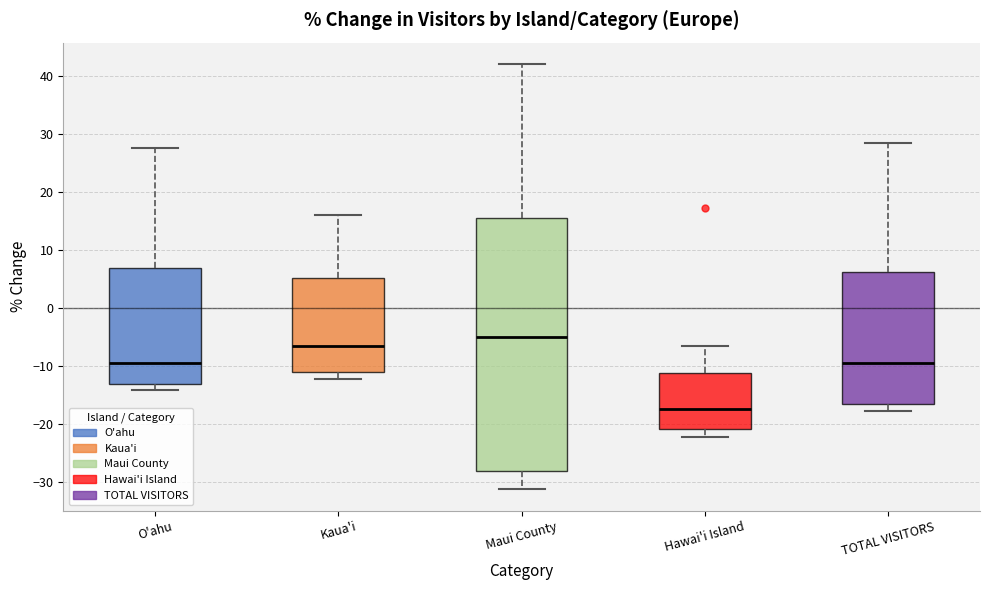

Reading left to right, transcribe this box plot: for each box, give where its median line is, the range the box spans, and where its two whiskers end, as read against the y-axis. The values are not printed on the chart, so give them approximately, as read against the axis.

O'ahu: median -9, box -13 to 7, whiskers -14 to 28
Kaua'i: median -7, box -11 to 5, whiskers -12 to 16
Maui County: median -5, box -28 to 15, whiskers -31 to 42
Hawai'i Island: median -18, box -21 to -11, whiskers -22 to -7
TOTAL VISITORS: median -10, box -17 to 6, whiskers -18 to 29